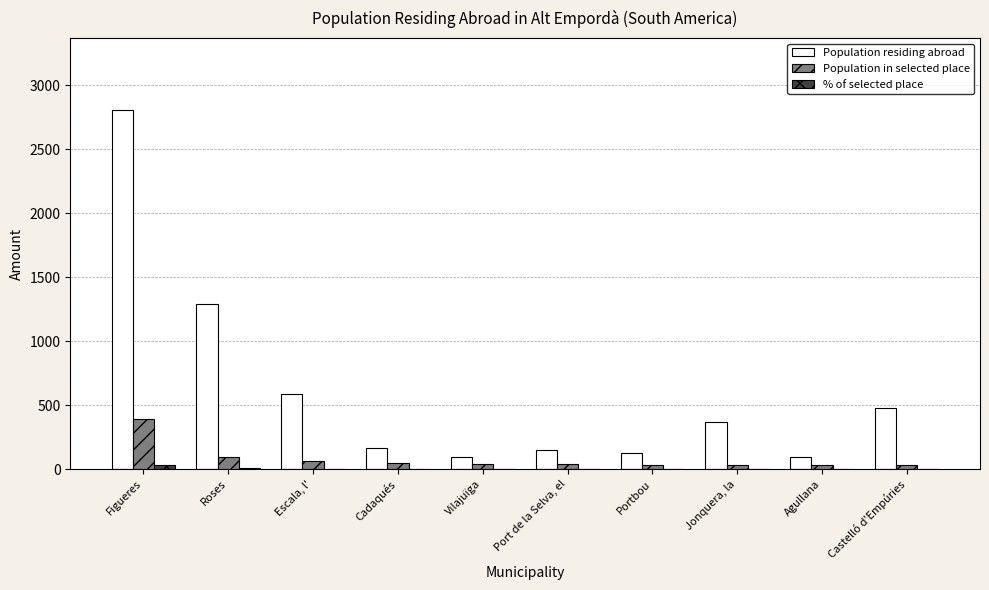

True or false: Population residing abroad has a value of 1292.0 at Roses.

True